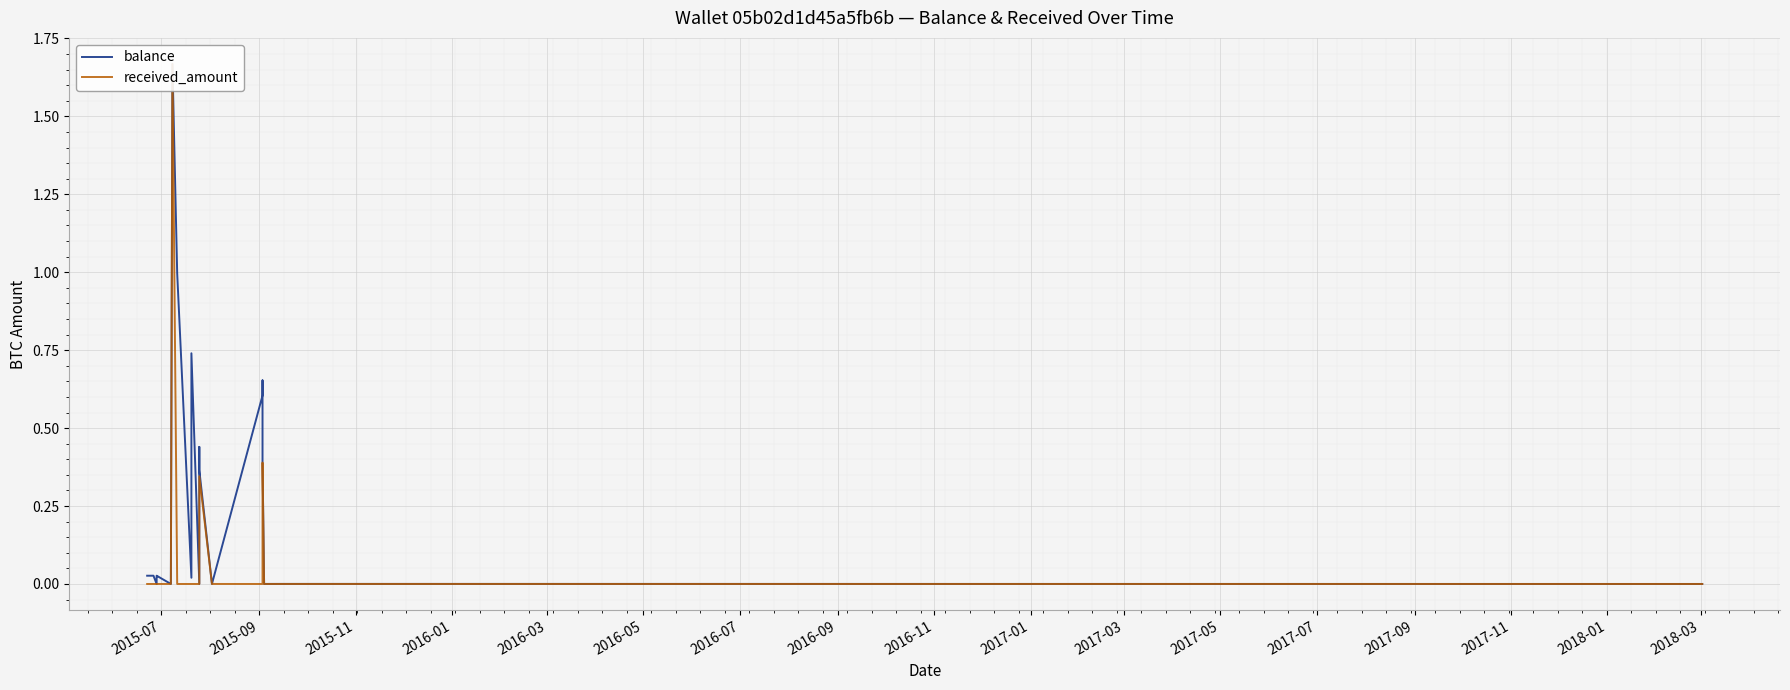

At how many categories does at least one series exceed 1?

1